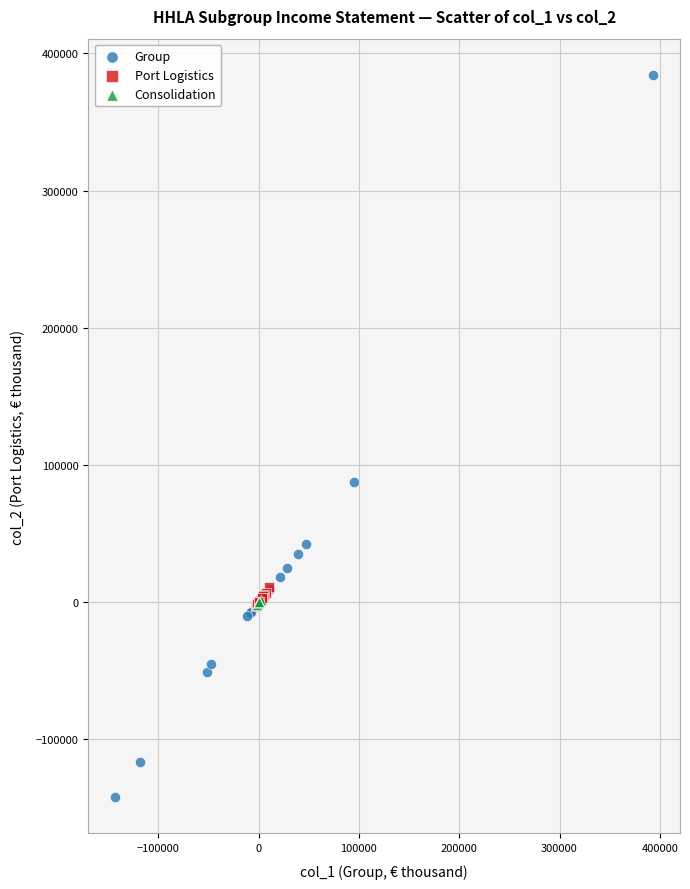

Which series contains the lowest Y value?

Group